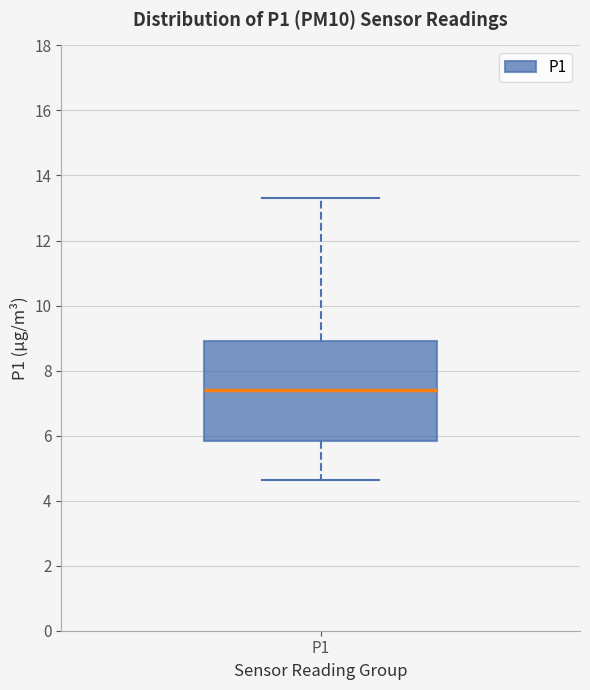

Transcribe this box plot: give where the median line is, the range the box spans, and where the two whiskers end, as read against the y-axis. The values are not printed on the chart, so give them approximately, as read against the axis.

median 7.4, box 5.8 to 9.0, whiskers 4.6 to 13.4